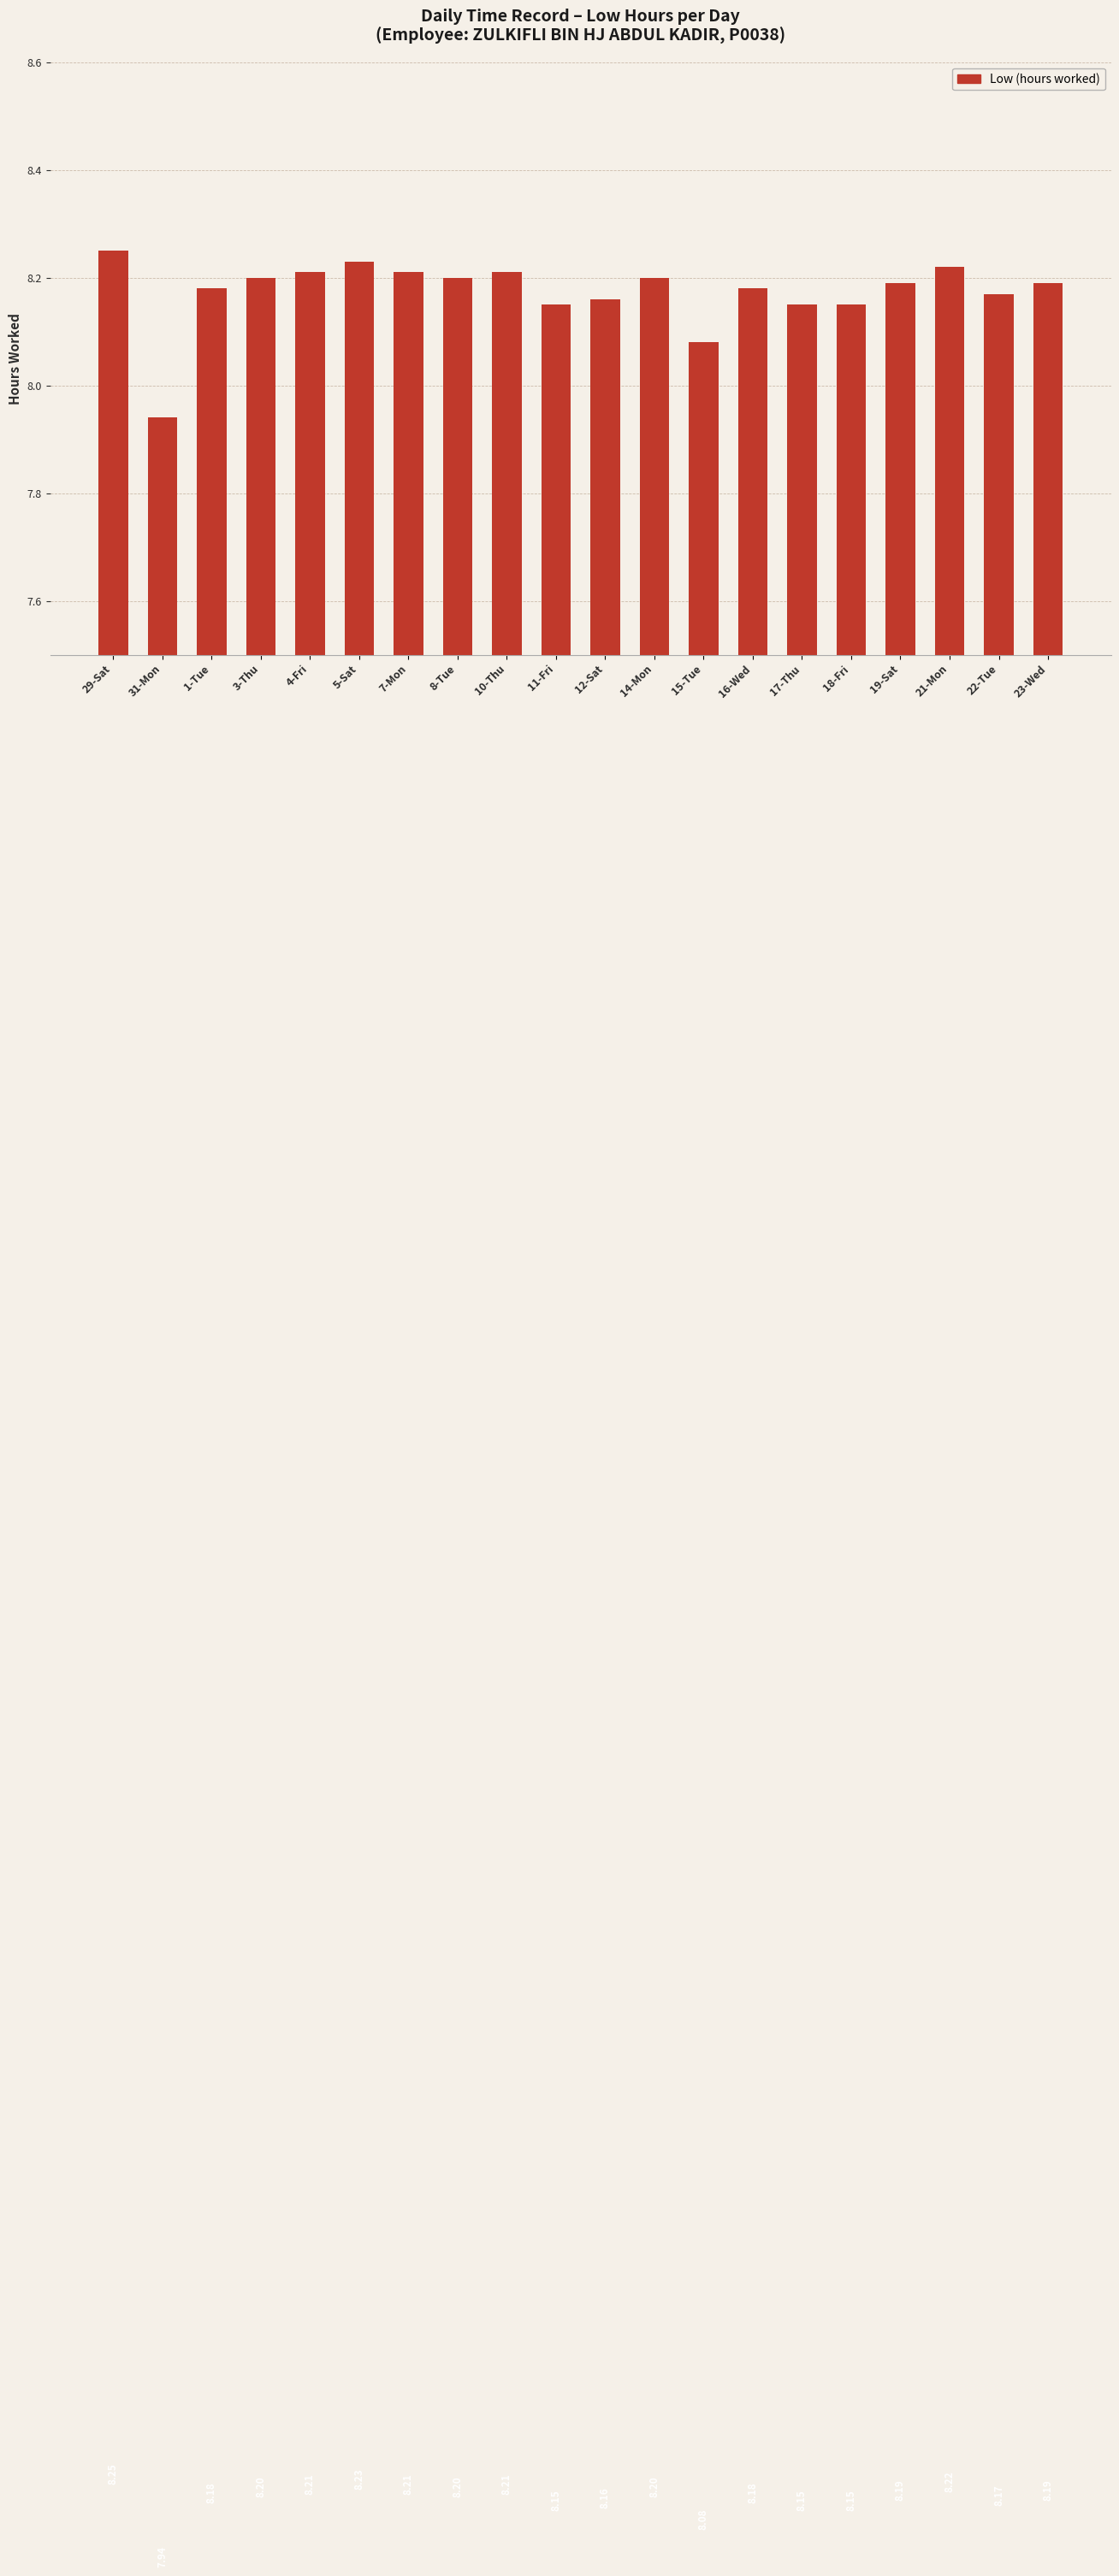

What is the label of the 2nd bar from the left?

31-Mon